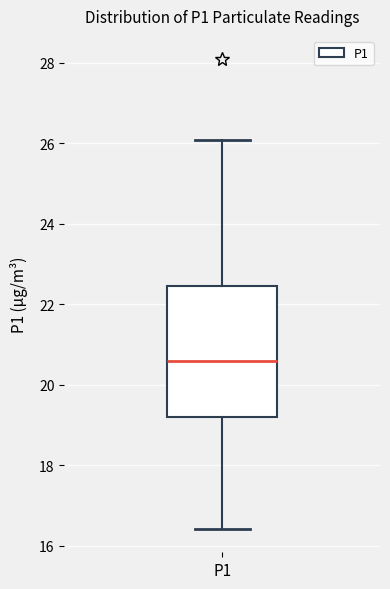

Where does the upper whisker of the box for P1 end on the y-axis? The values are not printed on the chart, so give them approximately, as read against the axis.

26.0